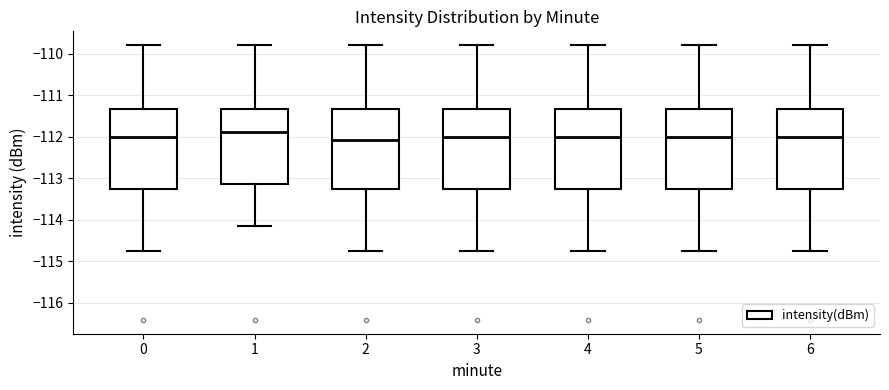

Reading left to right, transcribe this box plot: for each box, give where its median line is, the range the box spans, and where its two whiskers end, as read against the y-axis. The values are not printed on the chart, so give them approximately, as read against the axis.

0: median -112.0, box -113.3 to -111.3, whiskers -114.7 to -109.8
1: median -111.9, box -113.1 to -111.3, whiskers -114.1 to -109.8
2: median -112.1, box -113.3 to -111.3, whiskers -114.7 to -109.8
3: median -112.0, box -113.3 to -111.3, whiskers -114.7 to -109.8
4: median -112.0, box -113.3 to -111.3, whiskers -114.7 to -109.8
5: median -112.0, box -113.3 to -111.3, whiskers -114.7 to -109.8
6: median -112.0, box -113.3 to -111.3, whiskers -114.7 to -109.8